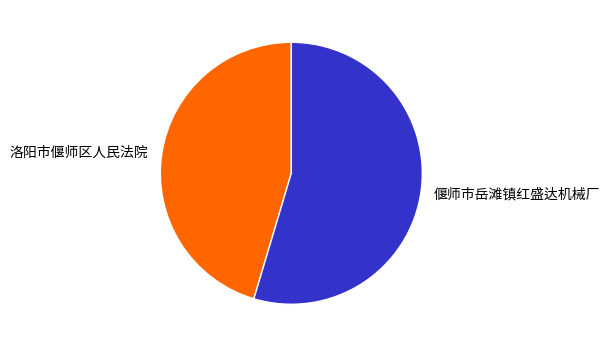

Does any single category account for the majority?

Yes